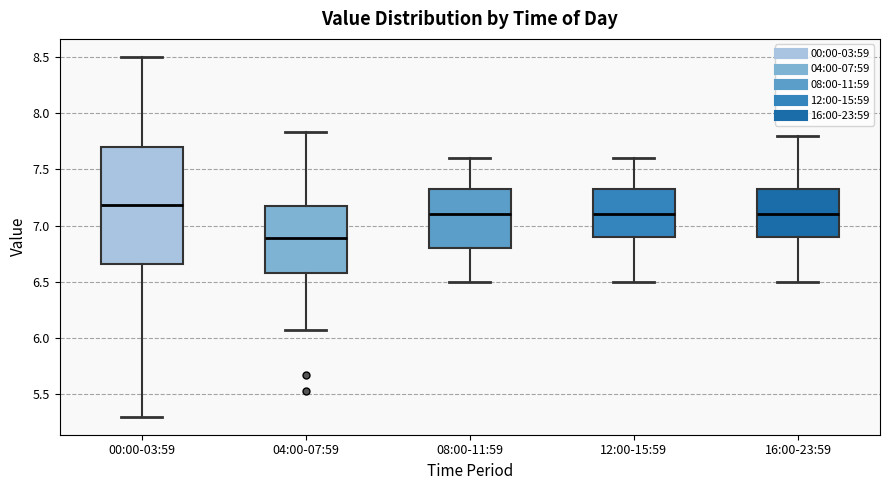

Comparing the boxes themselves (not the whiskers), which one is the tallest?

00:00-03:59